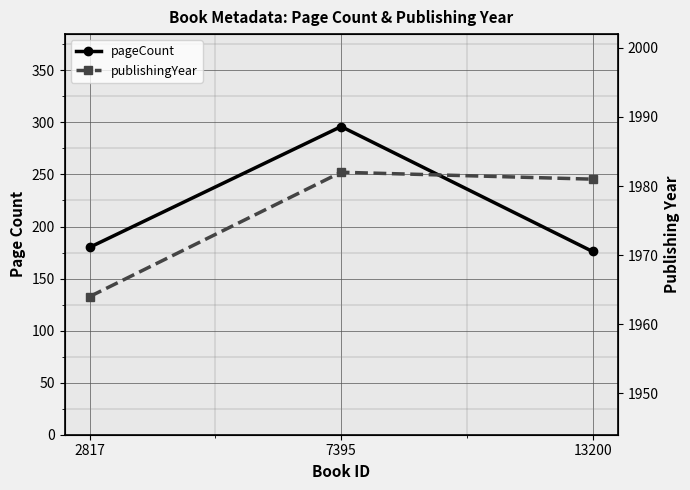

Reading left to right, extract all data points from this chart.

pageCount: 180	296	176
publishingYear: 1964	1982	1981